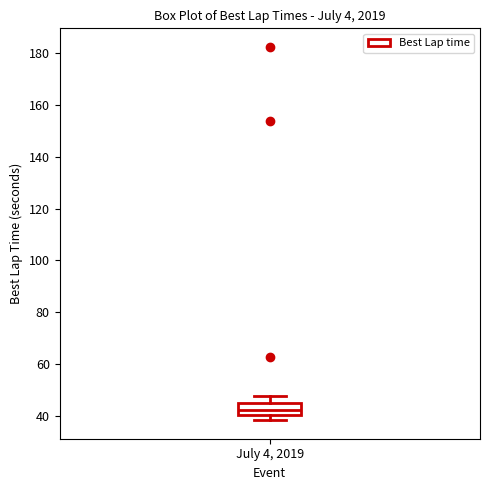

Transcribe this box plot: give where the median line is, the range the box spans, and where the two whiskers end, as read against the y-axis. The values are not printed on the chart, so give them approximately, as read against the axis.

median 42, box 40 to 46, whiskers 38 to 48